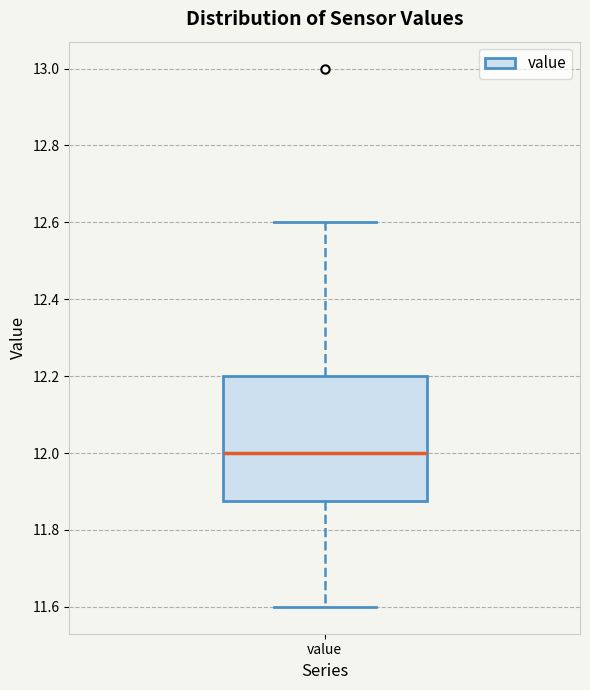

Read this box plot against the y-axis: the position of the median line, the range covered by the box, and the ends of both whiskers. The values are not printed on the chart, so give them approximately, as read against the axis.

median 12.00, box 11.88 to 12.20, whiskers 11.60 to 12.60